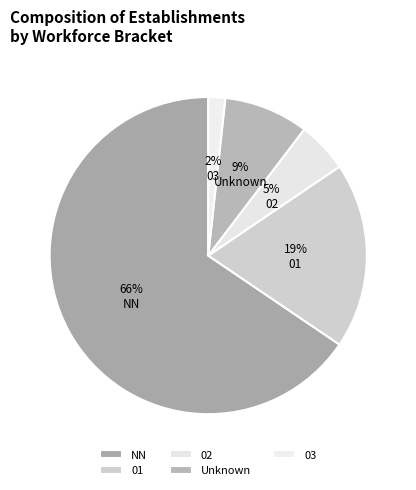

How many slices are in this pie chart?

5